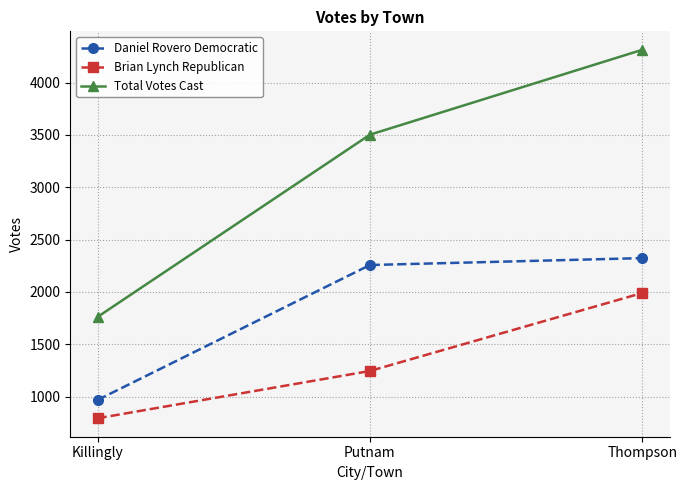

What is the value of the Total Votes Cast point at the 1st from the left?

1761